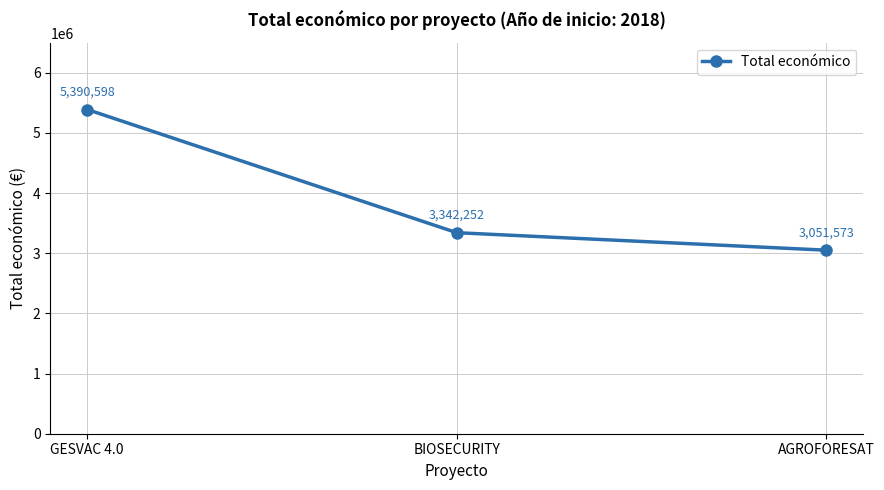

What is the change in value from GESVAC 4.0 to AGROFORESAT?

-2339025